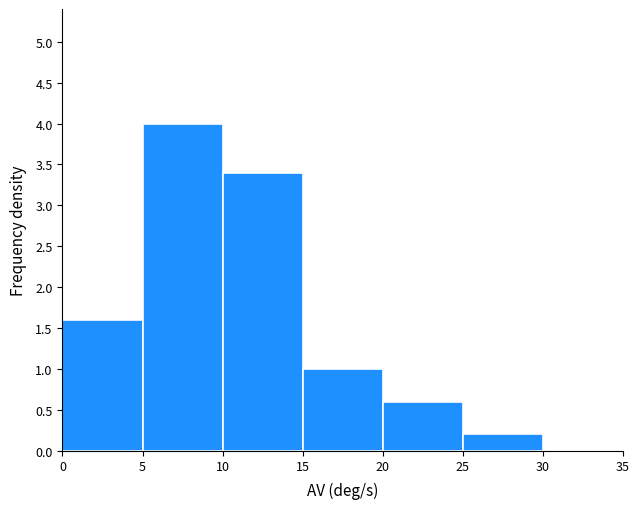

Reading left to right, transcribe this chart: for each bar, give the range it covers on the x-axis and its height. The values are not printed on the chart, so give them approximately, as read against the axis.

0 to 5: 1.6
5 to 10: 4.0
10 to 15: 3.4
15 to 20: 1.0
20 to 25: 0.6
25 to 30: 0.2
30 to 35: 0